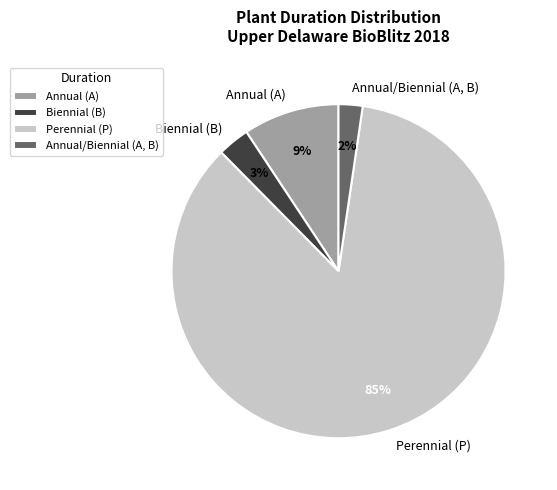

To the nearest percent, what portion does Annual (A) represent?

9%